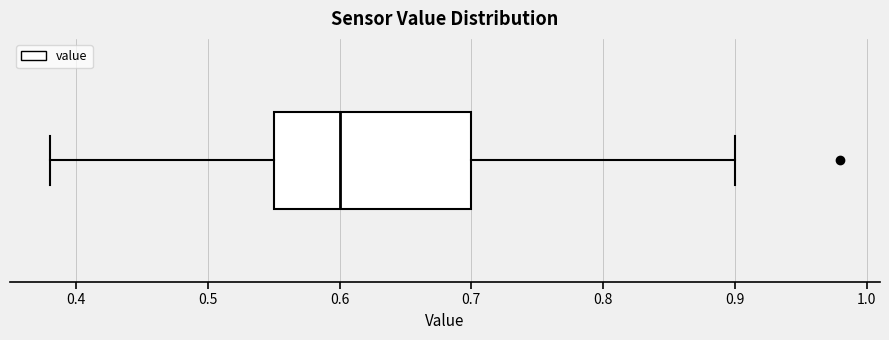

Transcribe this box plot: give where the median line is, the range the box spans, and where the two whiskers end, as read against the x-axis. The values are not printed on the chart, so give them approximately, as read against the axis.

median 0.60, box 0.55 to 0.70, whiskers 0.38 to 0.90